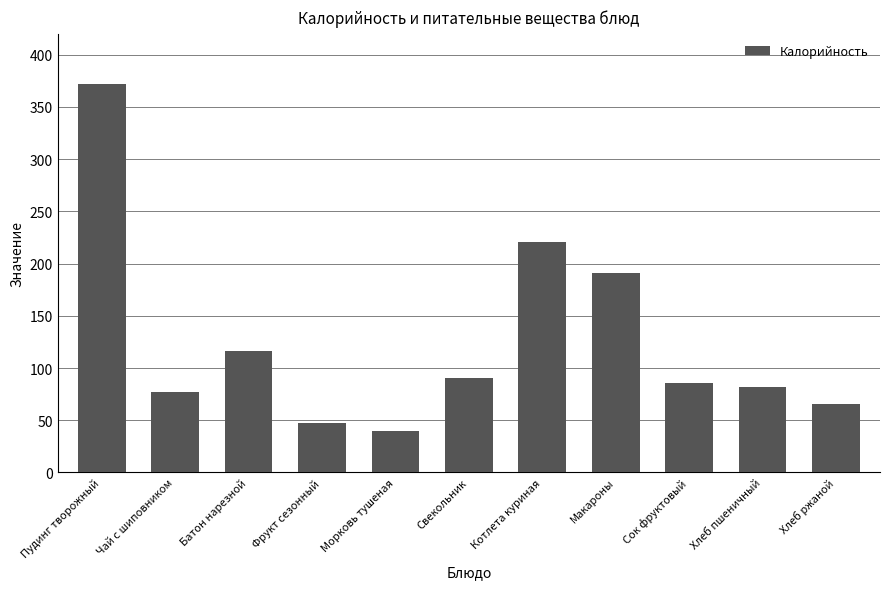

List the labels in order of value, largest first.

Пудинг творожный, Котлета куриная, Макароны, Батон нарезной, Свекольник, Сок фруктовый, Хлеб пшеничный, Чай с шиповником, Хлеб ржаной, Фрукт сезонный, Морковь тушеная